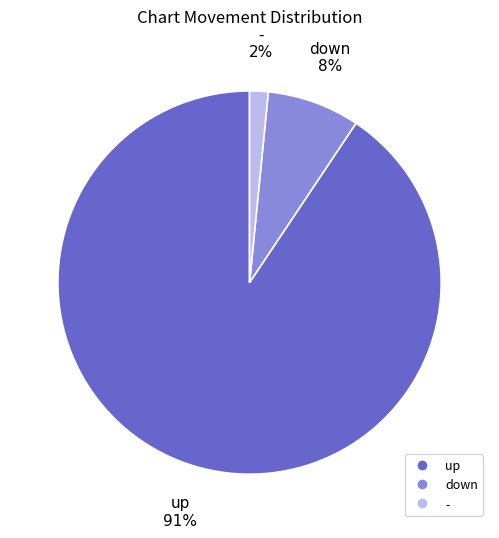

To the nearest percent, what is the average slice percentage?

33%